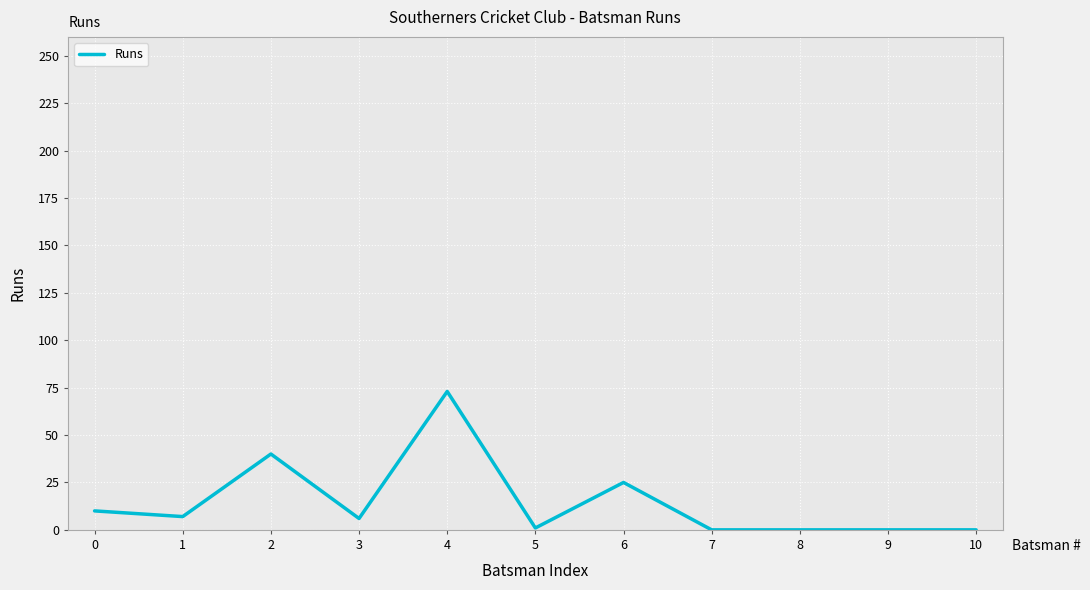

How many distinct data groups are displayed?

1